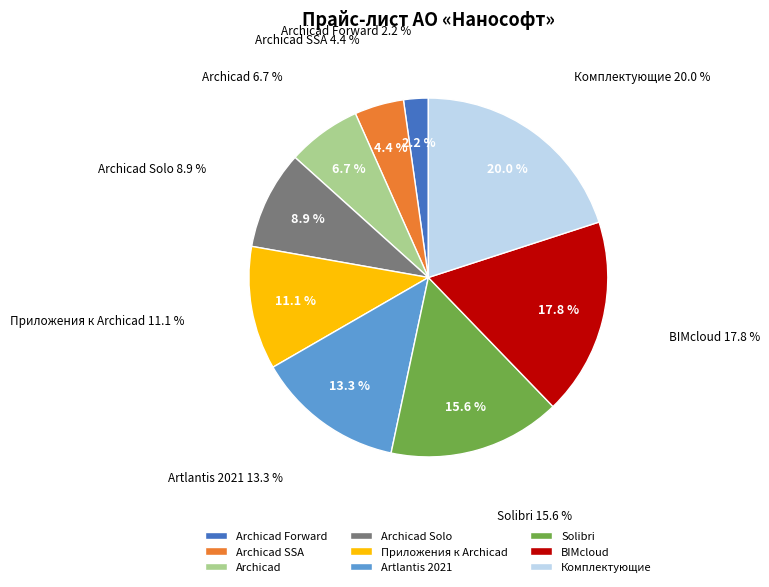

To the nearest percent, what is the difference between the Archicad Forward and Archicad SSA slice percentages?

2%